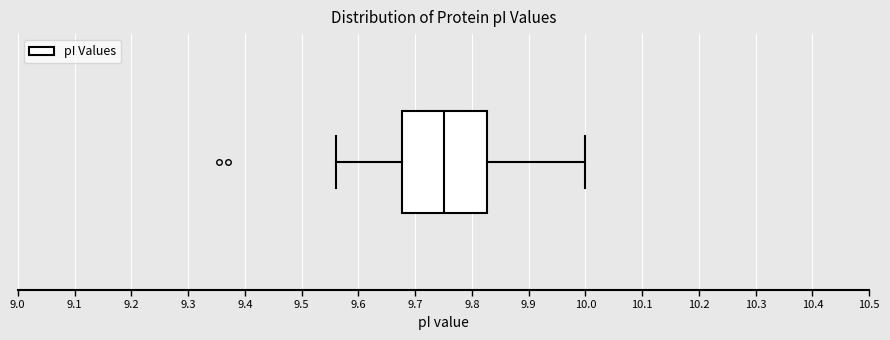

Read this box plot against the x-axis: the position of the median line, the range covered by the box, and the ends of both whiskers. The values are not printed on the chart, so give them approximately, as read against the axis.

median 9.75, box 9.68 to 9.83, whiskers 9.56 to 10.00